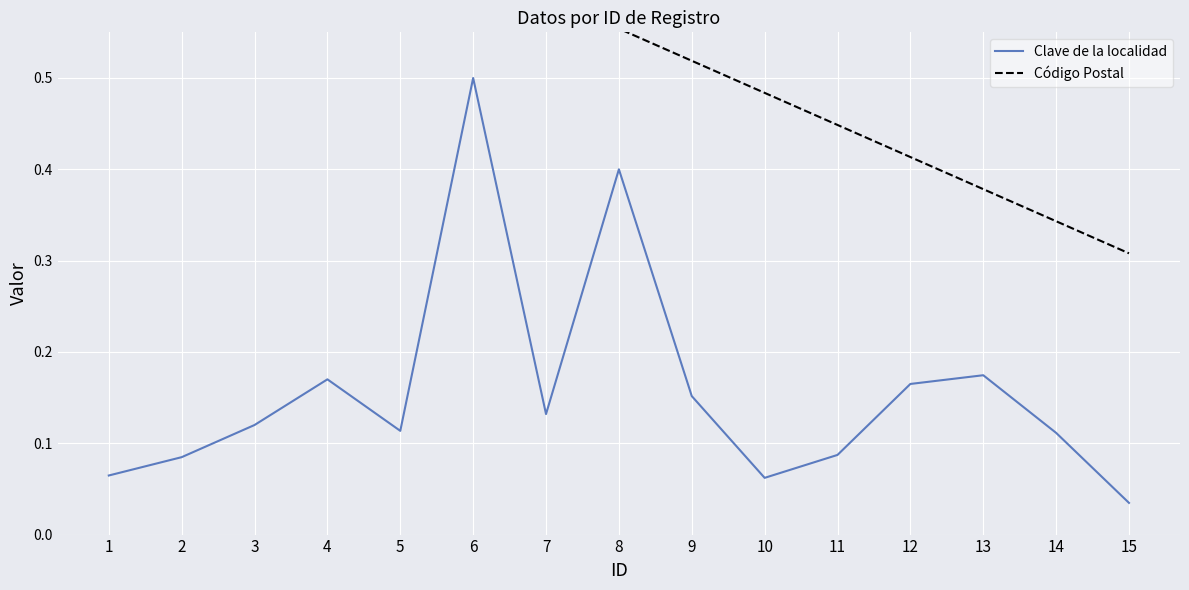

List the labels in order of Código Postal value, smallest first.

15, 14, 13, 12, 11, 10, 9, 8, 7, 6, 5, 4, 3, 2, 1